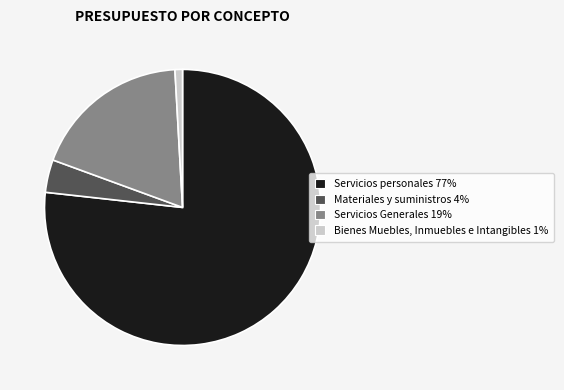

Which category has the biggest portion of the pie?

Servicios personales